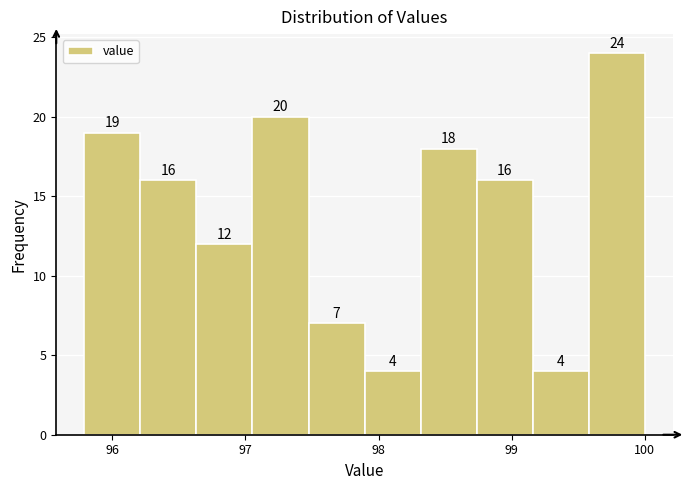

Over which range of the x-axis is the bar tallest?

99.6 to 100.0